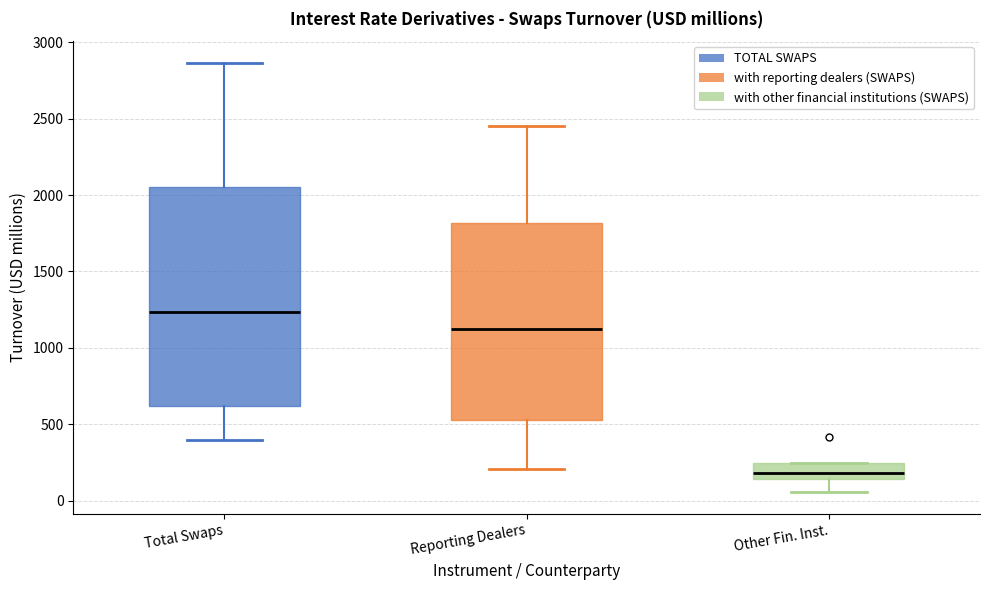

Which box is the tallest, from its lower edge to its upper edge?

Total Swaps